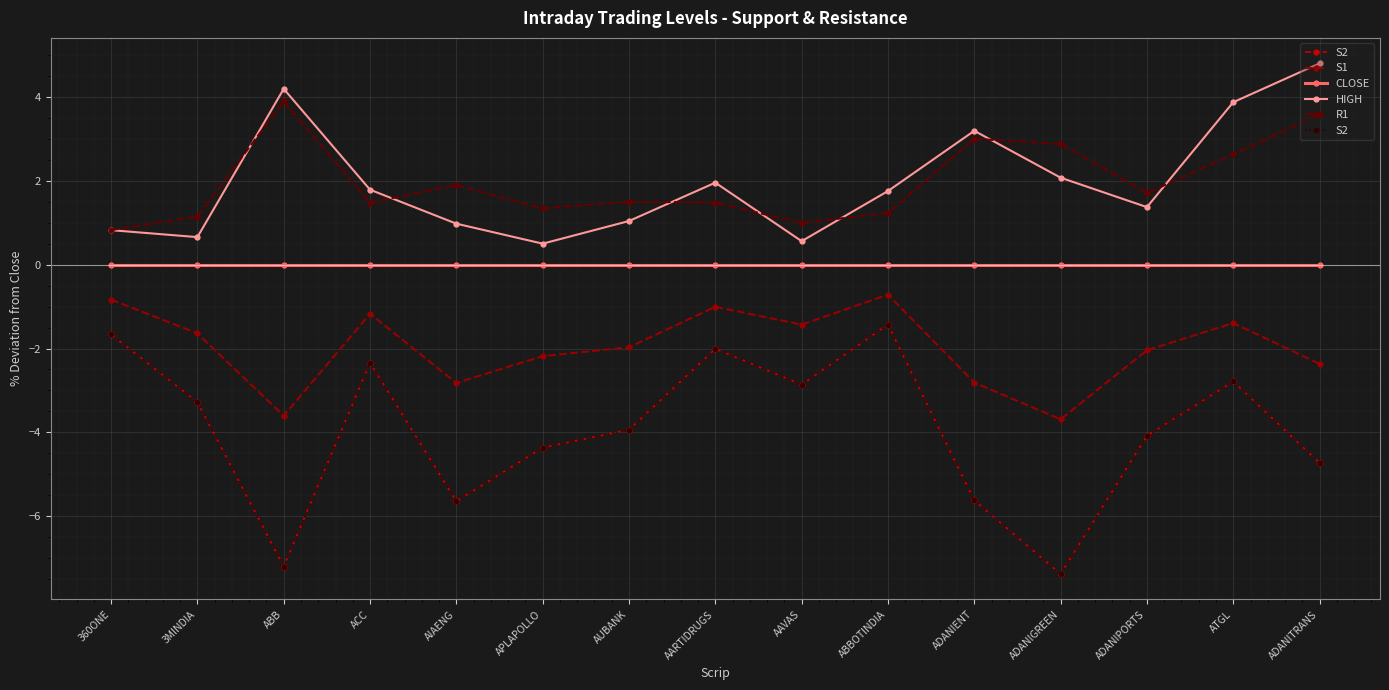

How many lines are shown in the chart?

5